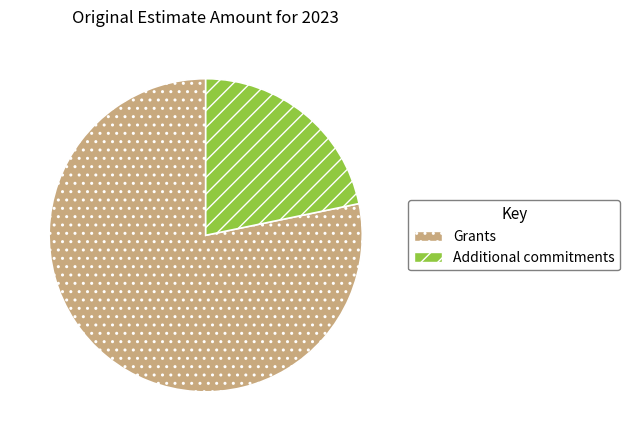

The Grants slice represents 67% of the pie. True or false?

False